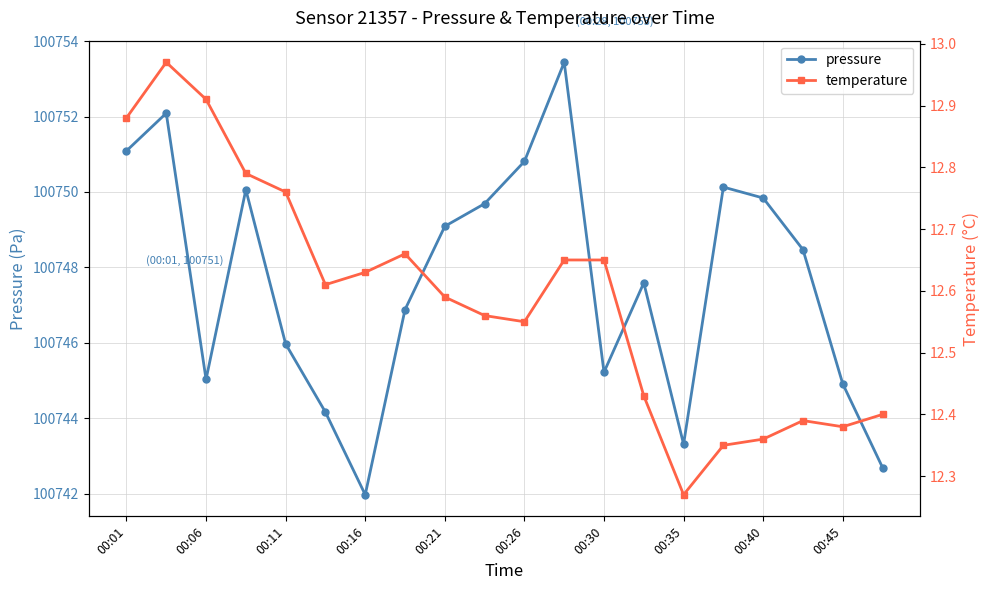

Reading left to right, extract all data points from this chart.

pressure: 100751.1	100752.1	100745.0	100750.1	100746.0	100744.2	100742.0	100746.9	100749.1	100749.7	100750.8	100753.4	100745.2	100747.6	100743.3	100750.1	100749.8	100748.5	100744.9	100742.7
temperature: 12.9	13.0	12.9	12.8	12.8	12.6	12.6	12.7	12.6	12.6	12.6	12.7	12.7	12.4	12.3	12.3	12.4	12.4	12.4	12.4